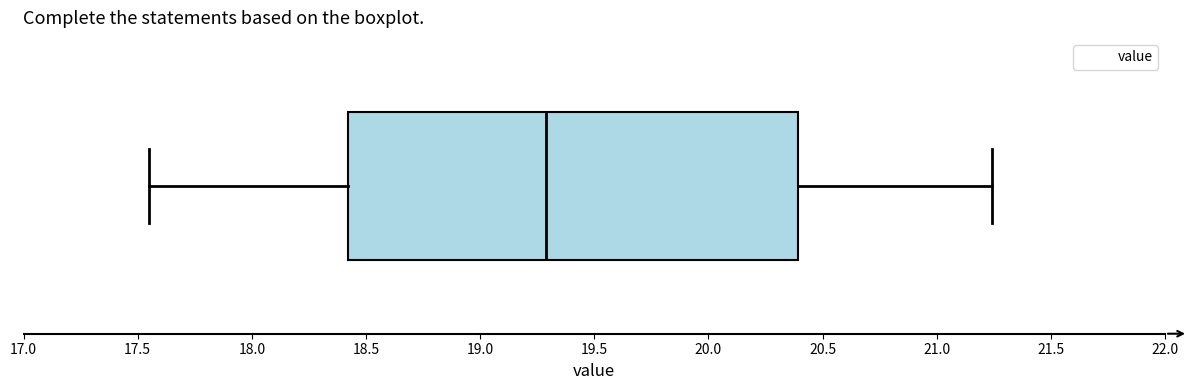

Read this box plot against the x-axis: the position of the median line, the range covered by the box, and the ends of both whiskers. The values are not printed on the chart, so give them approximately, as read against the axis.

median 19.30, box 18.40 to 20.40, whiskers 17.55 to 21.25